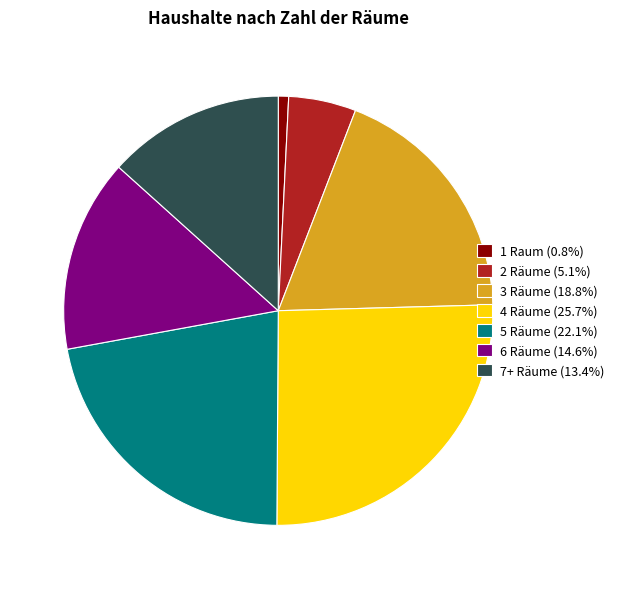

Count the number of slices in the pie.

7